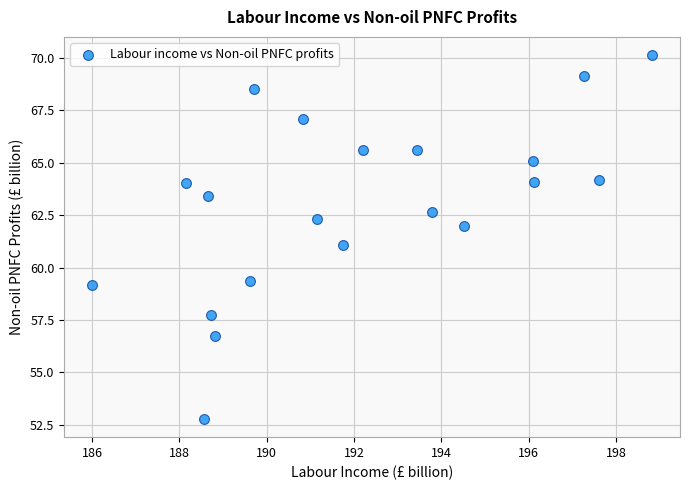

What is the range of X values (max minus min)?

12.8